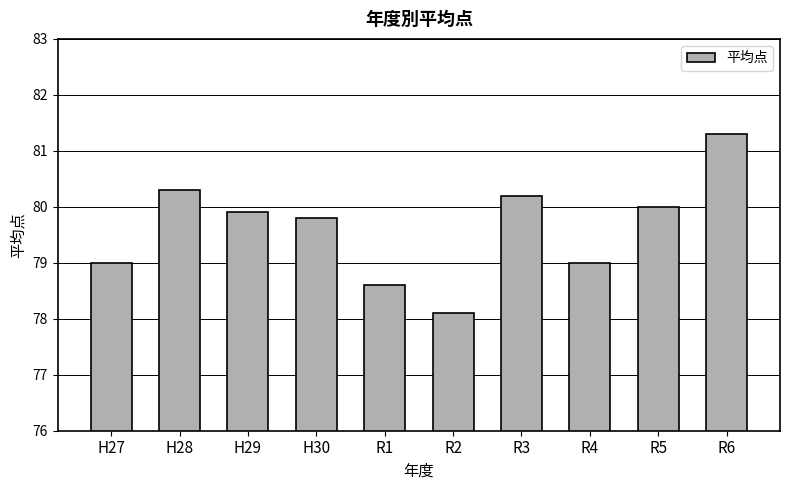

Which has a higher value, R6 or H30?

R6